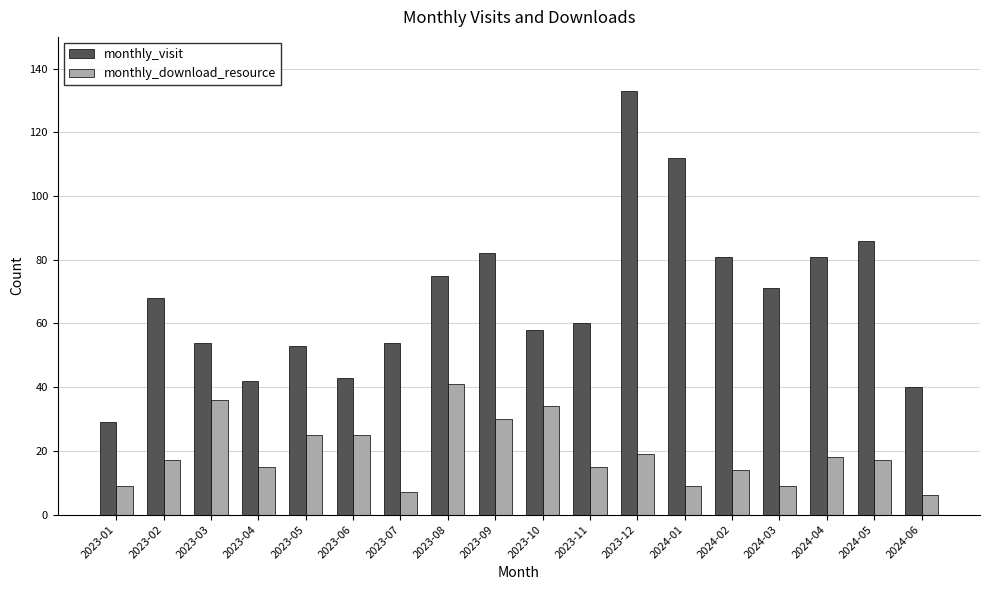

Between 2023-04 and 2023-08, which series saw the biggest shift?

monthly_visit